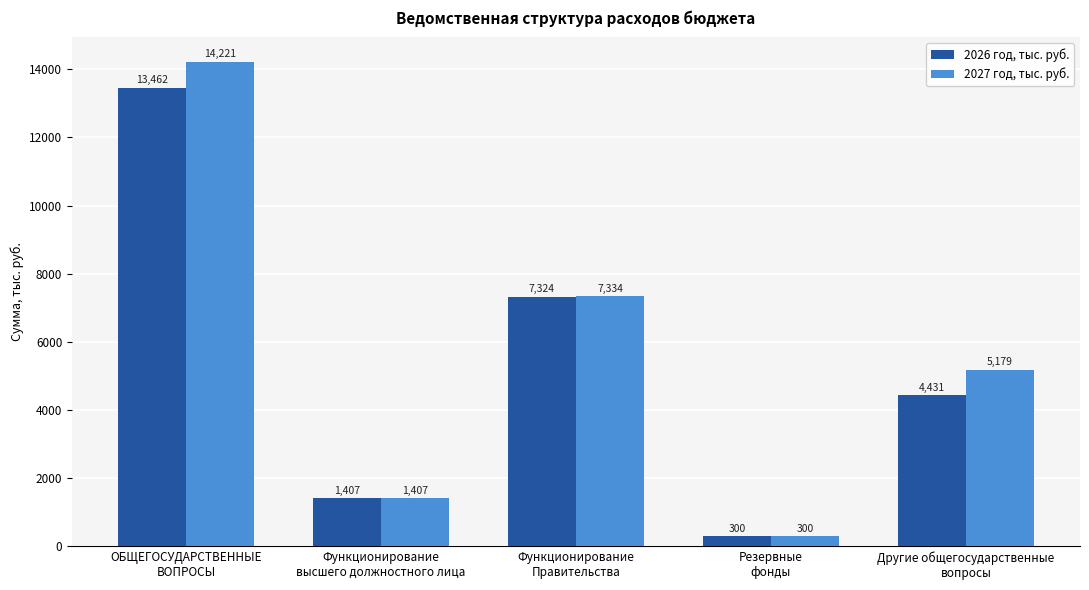

What is the approximate value of 2026 год, тыс. руб. at Функционирование
Правительства?

7324.0